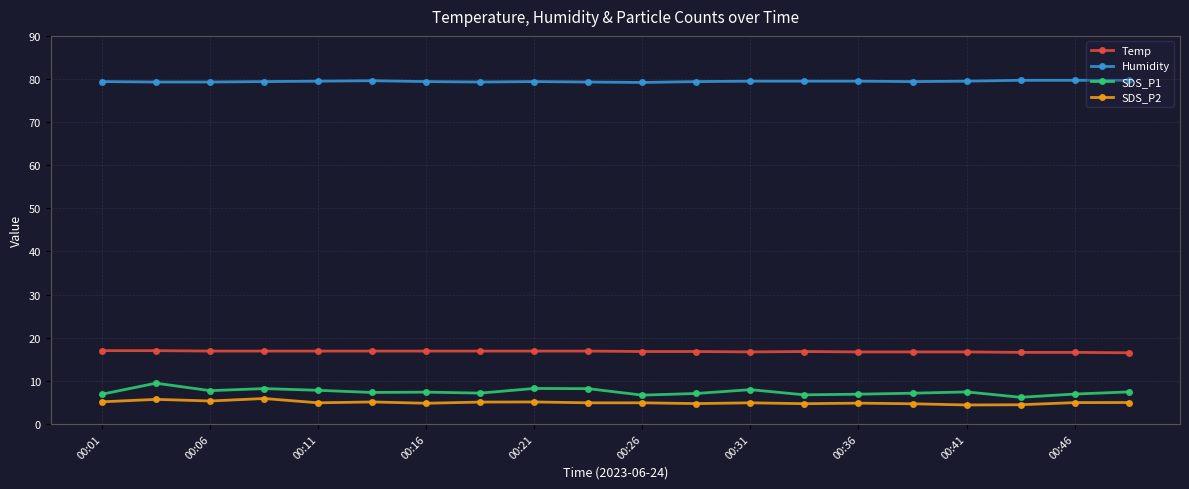

What is the lowest value of the Humidity series?

79.2